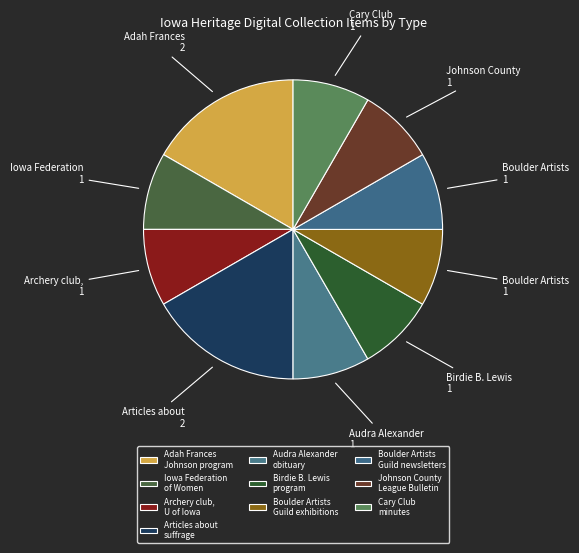

Count the number of slices in the pie.

10